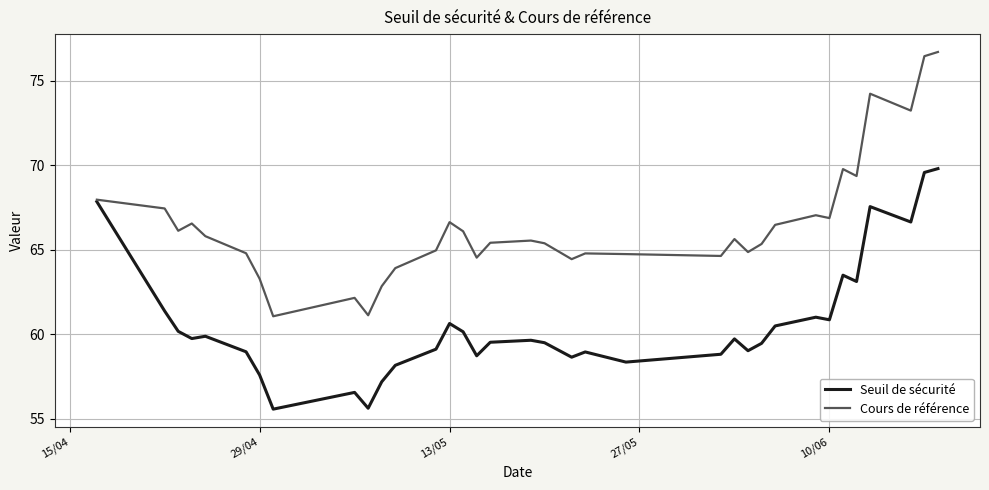

What is the maximum value for Seuil de sécurité?

69.8